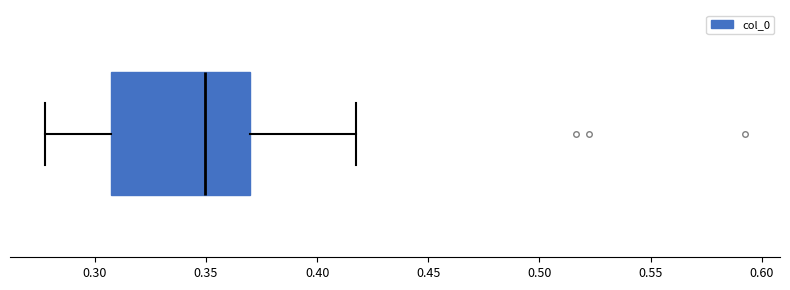

Where is the left edge of the box on the x-axis? The values are not printed on the chart, so give them approximately, as read against the axis.

0.305